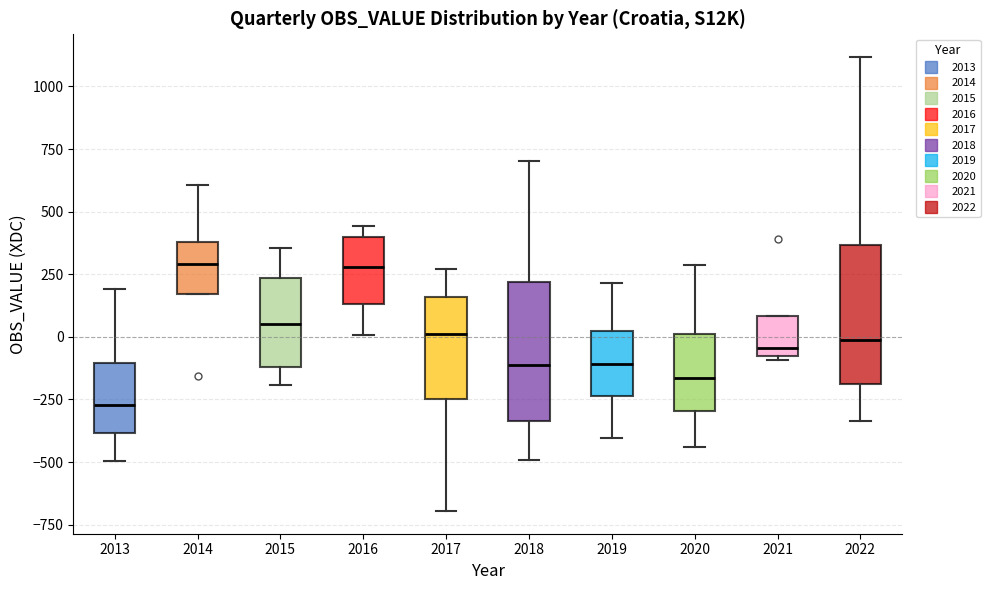

Reading left to right, transcribe this box plot: for each box, give where its median line is, the range the box spans, and where its two whiskers end, as read against the y-axis. The values are not printed on the chart, so give them approximately, as read against the axis.

2013: median -250, box -400 to -100, whiskers -500 to 200
2014: median 300, box 150 to 400, whiskers 150 to 600
2015: median 50, box -100 to 250, whiskers -200 to 350
2016: median 300, box 150 to 400, whiskers 0 to 450
2017: median 0, box -250 to 150, whiskers -700 to 250
2018: median -100, box -350 to 200, whiskers -500 to 700
2019: median -100, box -250 to 0, whiskers -400 to 200
2020: median -150, box -300 to 0, whiskers -450 to 300
2021: median -50, box -100 to 100, whiskers -100 (just below the box's lower edge) to 100
2022: median 0, box -200 to 350, whiskers -350 to 1100